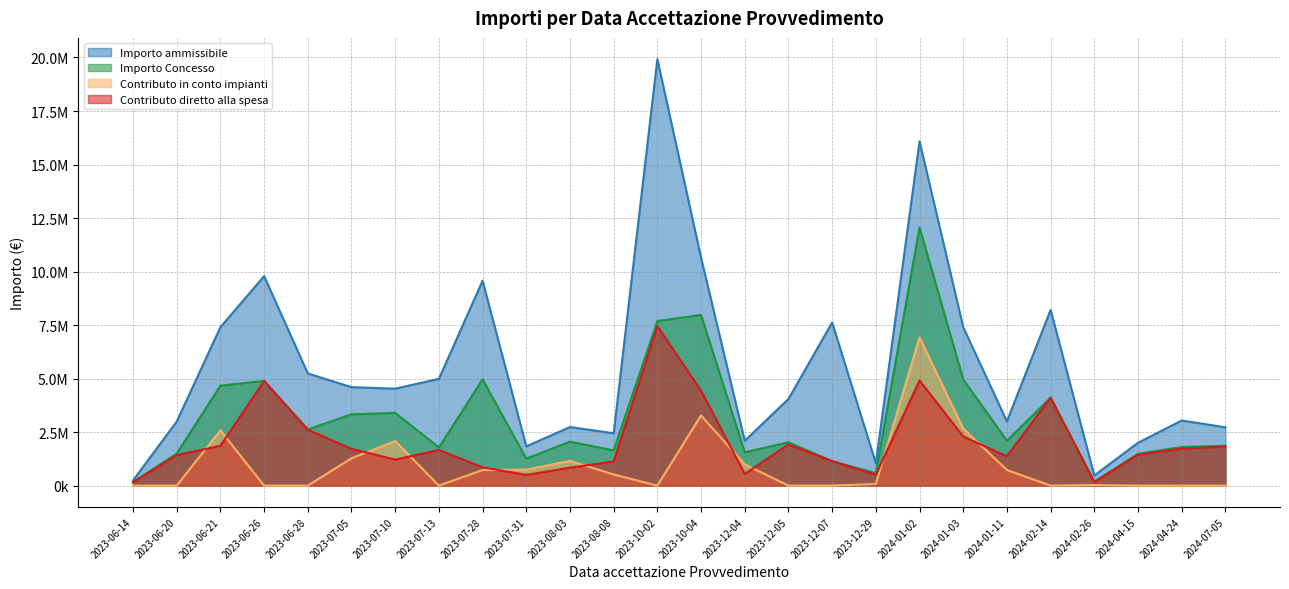

Reading left to right, list all the values displayed in this chart.

Importo ammissibile: 243000.0	2995000.0	7402000.0	9786671.7	5240212.0	4600000.0	4529045.5	4990000.0	9571030.0	1833333.3	2738000.0	2444909.0	19920000.0	10646666.7	2094444.4	4049473.7	7619200.0	1047250.0	16083108.0	7401607.2	2997896.3	8210077.1	475000.0	2001792.1	3043000.0	2724550.0
Importo Concesso: 160000.0	1497500.0	4667166.6	4893335.8	2620106.0	3329966.9	3396770.3	1782500.0	4960000.0	1260000.0	2053500.0	1646468.6	7687502.0	7974000.0	1554700.0	2024736.8	1142880.0	585439.9	12061378.1	4959076.8	2098038.6	4105038.5	188432.5	1482594.1	1804500.0	1862275.0
Contributo in conto impianti: 0.0	0.0	2578606.6	0.0	0.0	1275750.0	2084280.0	0.0	726720.0	744250.0	1155000.0	519301.2	0.0	3277500.0	991000.0	0.0	0.0	77000.0	6920000.0	2664578.6	728000.0	0.0	27502.5	0.0	0.0	0.0
Contributo diretto alla spesa: 160000.0	1425000.0	1858560.0	4893335.8	2610106.0	1719216.9	1216281.7	1662500.0	855050.0	498250.0	838500.0	1127167.4	7447502.0	4434000.0	546200.0	1923500.0	1142880.0	508439.9	4912798.0	2294498.2	1370038.6	4105038.5	160930.0	1445094.1	1730500.0	1820750.0